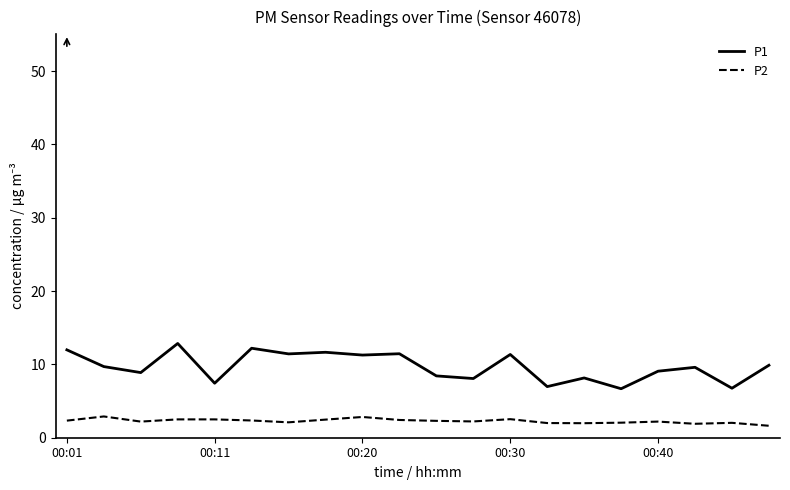

Does the chart display data point markers on the line(s)?

No